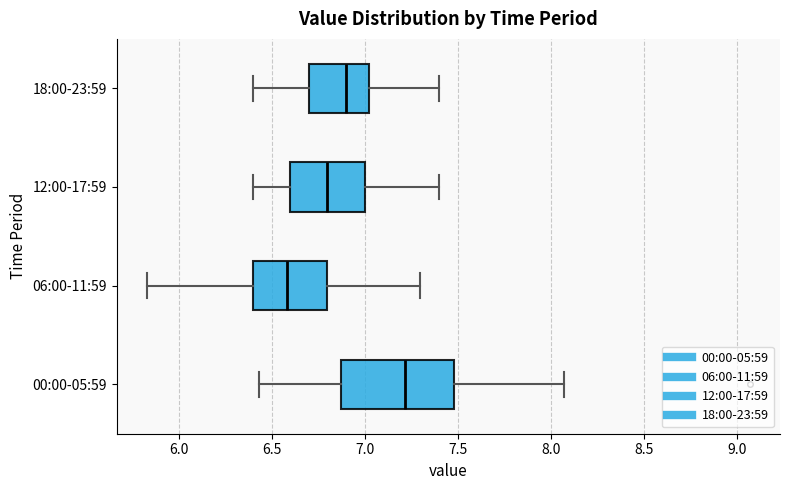

Where does the right whisker of the box for 00:00-05:59 end on the x-axis? The values are not printed on the chart, so give them approximately, as read against the axis.

8.05